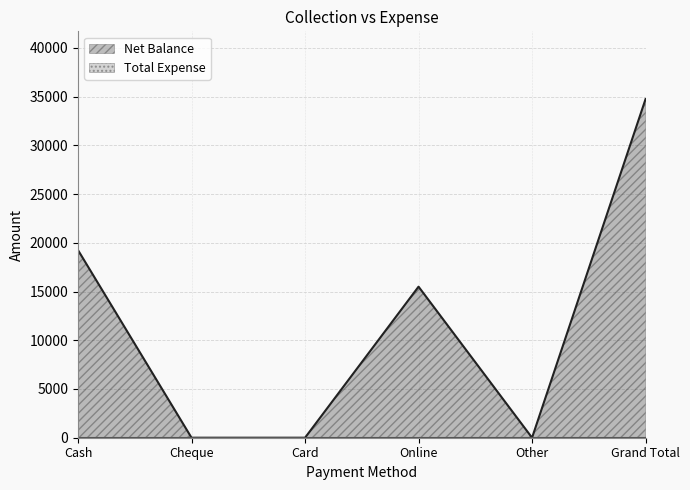

Reading left to right, extract all data points from this chart.

Cash=19250	Cheque=0	Card=0	Online=15500	Other=0	Grand Total=34750